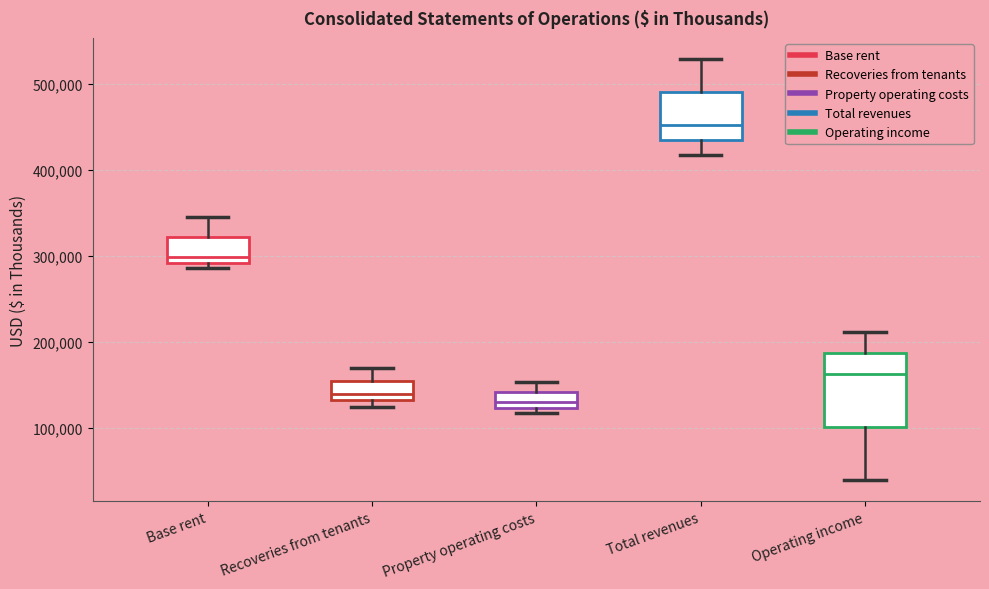

Reading left to right, read every box against the y-axis: the position of its median line, the range the box covers, and the ends of its whiskers. The values are not printed on the chart, so give them approximately, as read against the axis.

Base rent: median 300000, box 290000 to 320000, whiskers 290000 (just below the box's lower edge) to 350000
Recoveries from tenants: median 140000, box 130000 to 150000, whiskers 120000 to 170000
Property operating costs: median 130000, box 120000 to 140000, whiskers 120000 (just below the box's lower edge) to 150000
Total revenues: median 450000, box 430000 to 490000, whiskers 420000 to 530000
Operating income: median 160000, box 100000 to 190000, whiskers 40000 to 210000